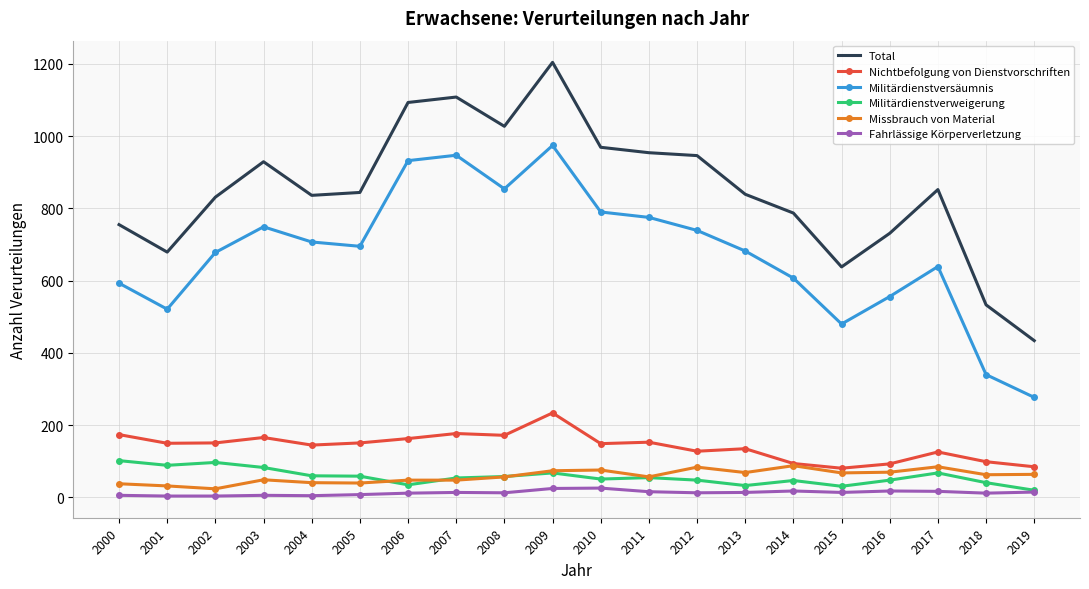

What is the highest value of the Militärdienstverweigerung series?

102